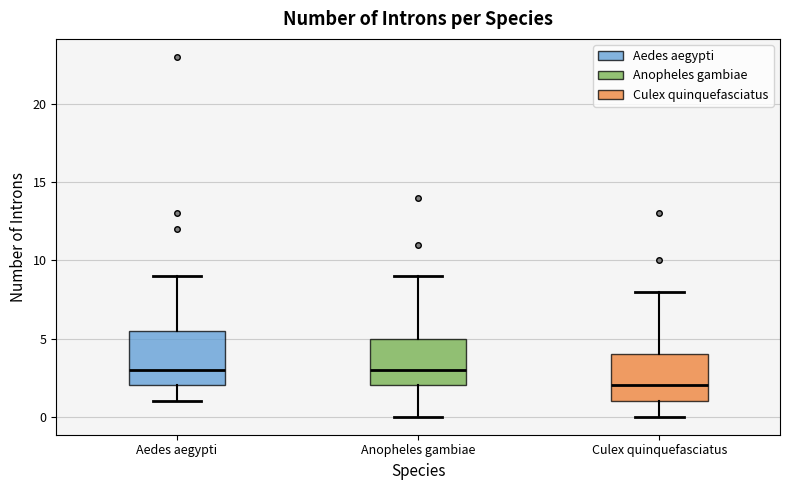

Reading left to right, transcribe this box plot: for each box, give where its median line is, the range the box spans, and where its two whiskers end, as read against the y-axis. The values are not printed on the chart, so give them approximately, as read against the axis.

Aedes aegypti: median 3.0, box 2.0 to 5.5, whiskers 1.0 to 9.0
Anopheles gambiae: median 3.0, box 2.0 to 5.0, whiskers 0.0 to 9.0
Culex quinquefasciatus: median 2.0, box 1.0 to 4.0, whiskers 0.0 to 8.0